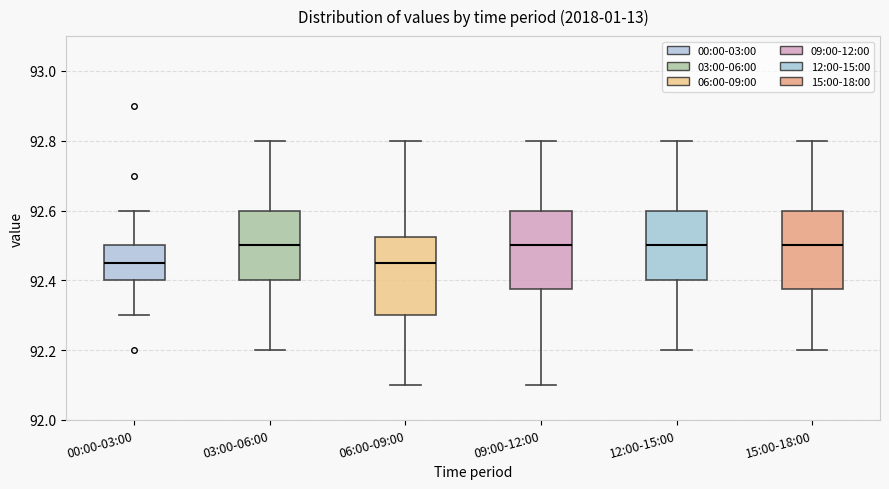

Reading left to right, transcribe this box plot: for each box, give where its median line is, the range the box spans, and where its two whiskers end, as read against the y-axis. The values are not printed on the chart, so give them approximately, as read against the axis.

00:00-03:00: median 92.46, box 92.40 to 92.50, whiskers 92.30 to 92.60
03:00-06:00: median 92.50, box 92.40 to 92.60, whiskers 92.20 to 92.80
06:00-09:00: median 92.46, box 92.30 to 92.52, whiskers 92.10 to 92.80
09:00-12:00: median 92.50, box 92.38 to 92.60, whiskers 92.10 to 92.80
12:00-15:00: median 92.50, box 92.40 to 92.60, whiskers 92.20 to 92.80
15:00-18:00: median 92.50, box 92.38 to 92.60, whiskers 92.20 to 92.80